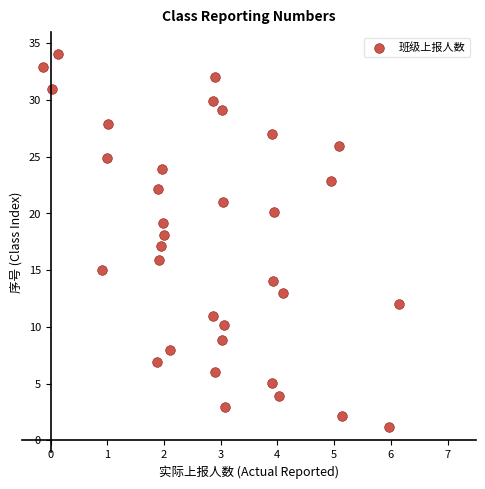

What is the range of Y values (max minus min)?

33.0